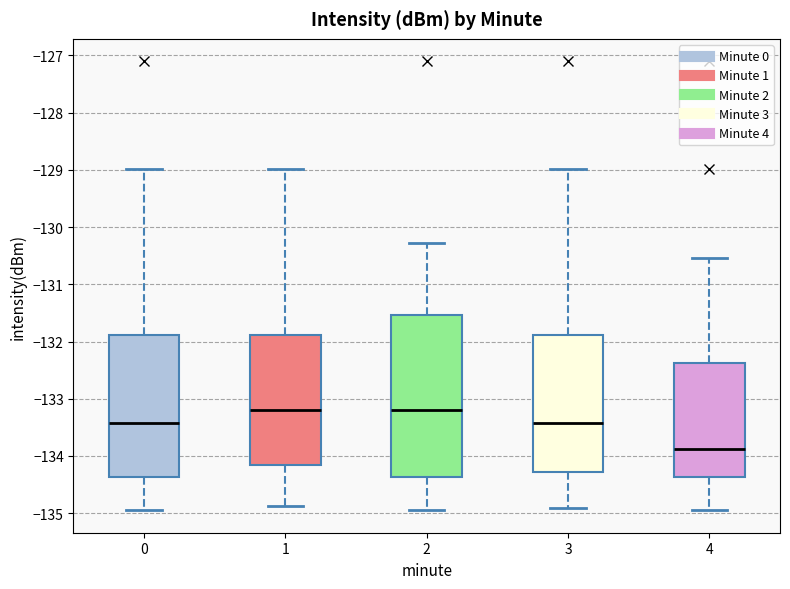

Reading left to right, transcribe this box plot: for each box, give where its median line is, the range the box spans, and where its two whiskers end, as read against the y-axis. The values are not printed on the chart, so give them approximately, as read against the axis.

0: median -133.4, box -134.4 to -131.9, whiskers -135.0 to -129.0
1: median -133.2, box -134.2 to -131.9, whiskers -134.9 to -129.0
2: median -133.2, box -134.4 to -131.5, whiskers -135.0 to -130.3
3: median -133.4, box -134.3 to -131.9, whiskers -134.9 to -129.0
4: median -133.9, box -134.4 to -132.4, whiskers -135.0 to -130.5